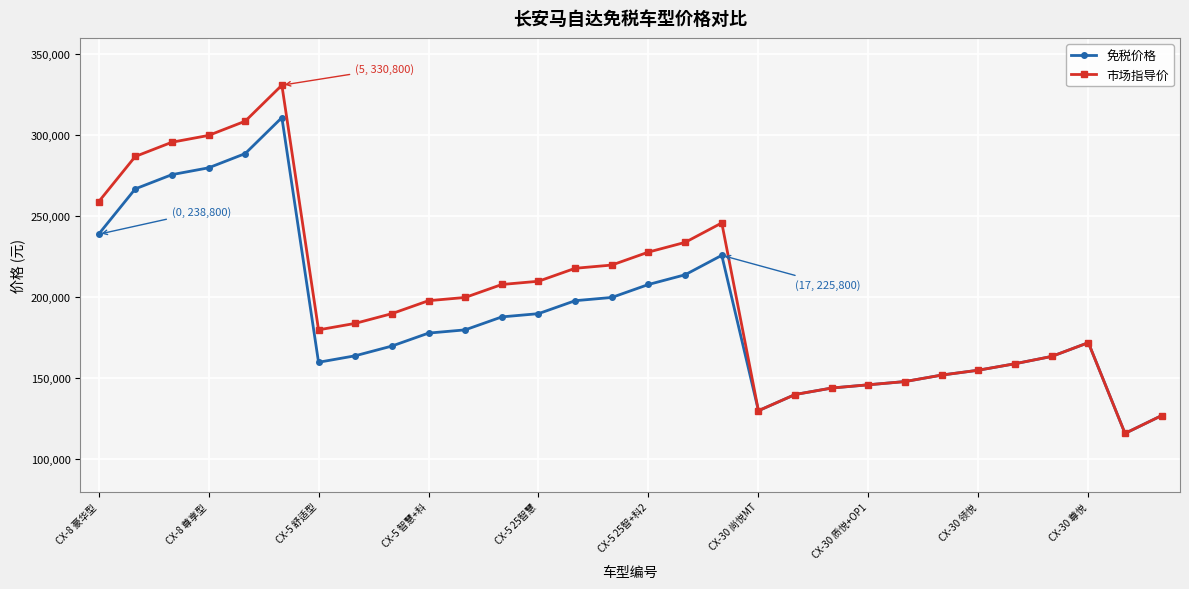

What is the maximum value shown in the chart?

330800